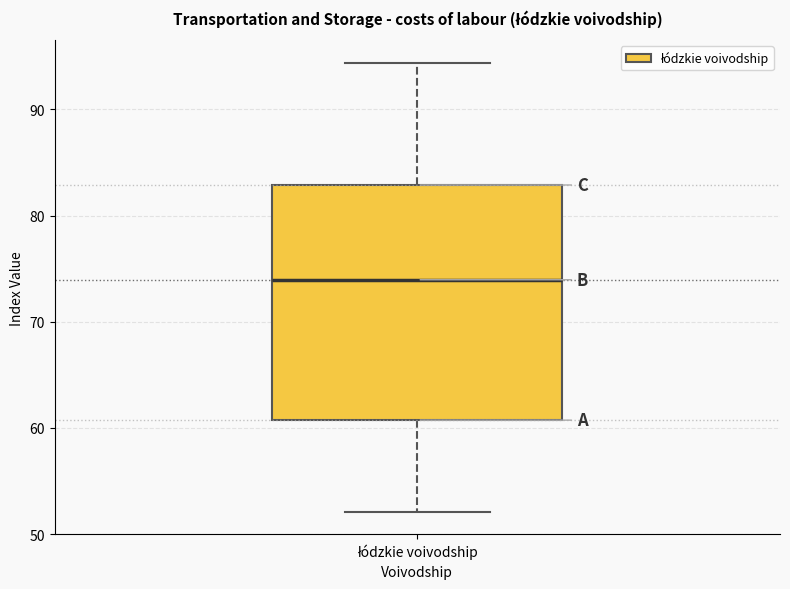

Where is the lower edge of the box for łódzkie voivodship on the y-axis? The values are not printed on the chart, so give them approximately, as read against the axis.

61